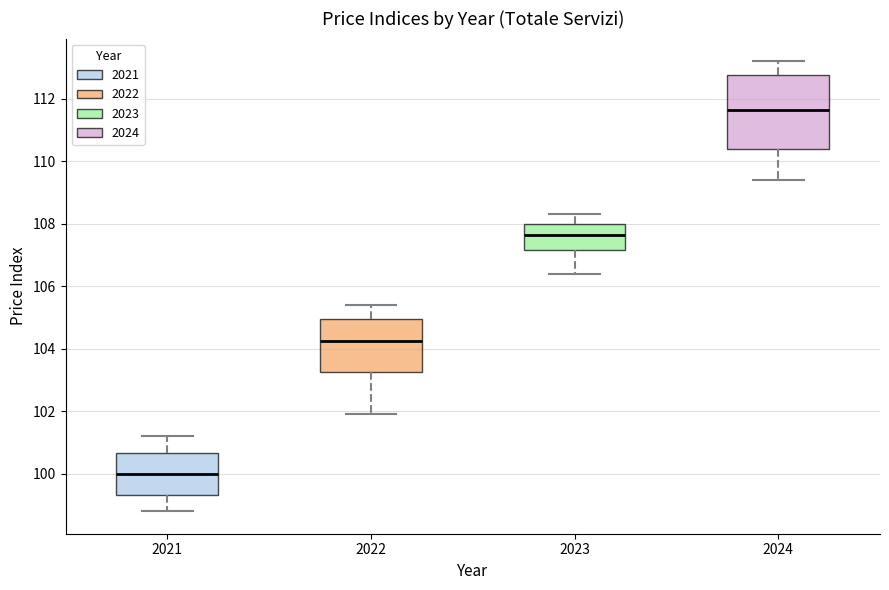

Reading left to right, transcribe this box plot: for each box, give where its median line is, the range the box spans, and where its two whiskers end, as read against the y-axis. The values are not printed on the chart, so give them approximately, as read against the axis.

2021: median 100.0, box 99.4 to 100.6, whiskers 98.8 to 101.2
2022: median 104.2, box 103.2 to 105.0, whiskers 102.0 to 105.4
2023: median 107.6, box 107.2 to 108.0, whiskers 106.4 to 108.4
2024: median 111.6, box 110.4 to 112.8, whiskers 109.4 to 113.2